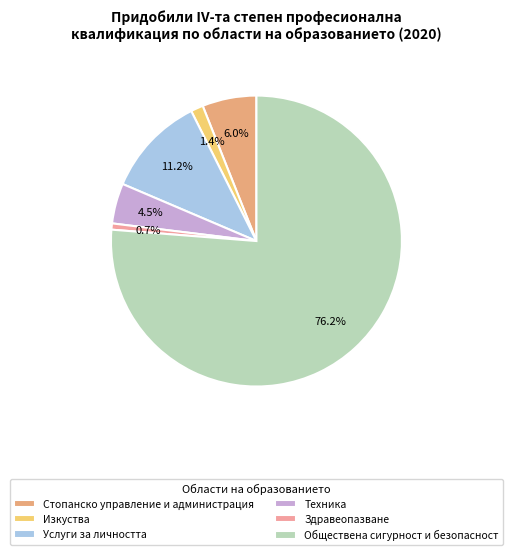

Which slice is the smallest?

Здравеопазване